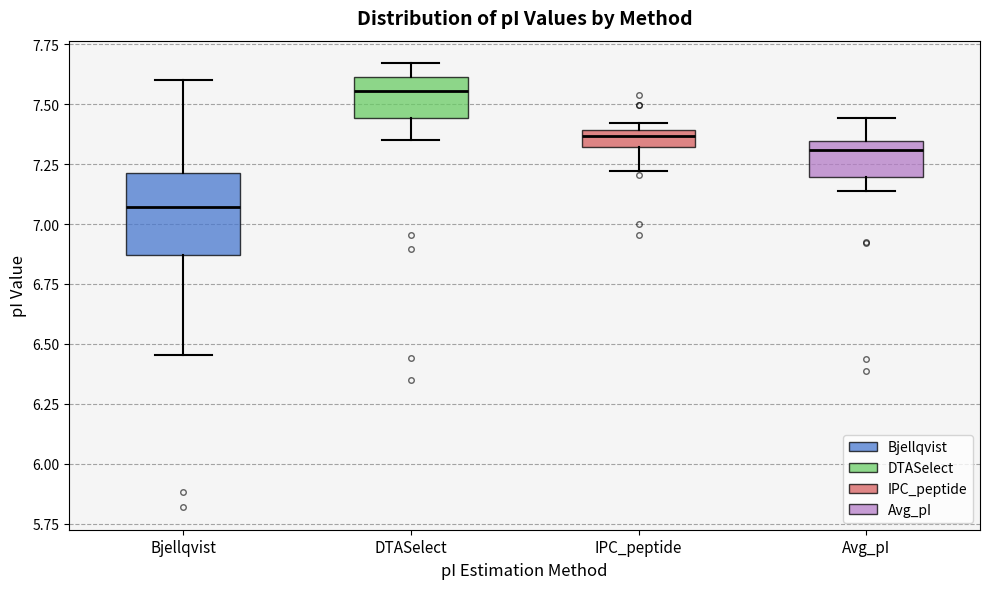

Which box is the tallest, from its lower edge to its upper edge?

Bjellqvist